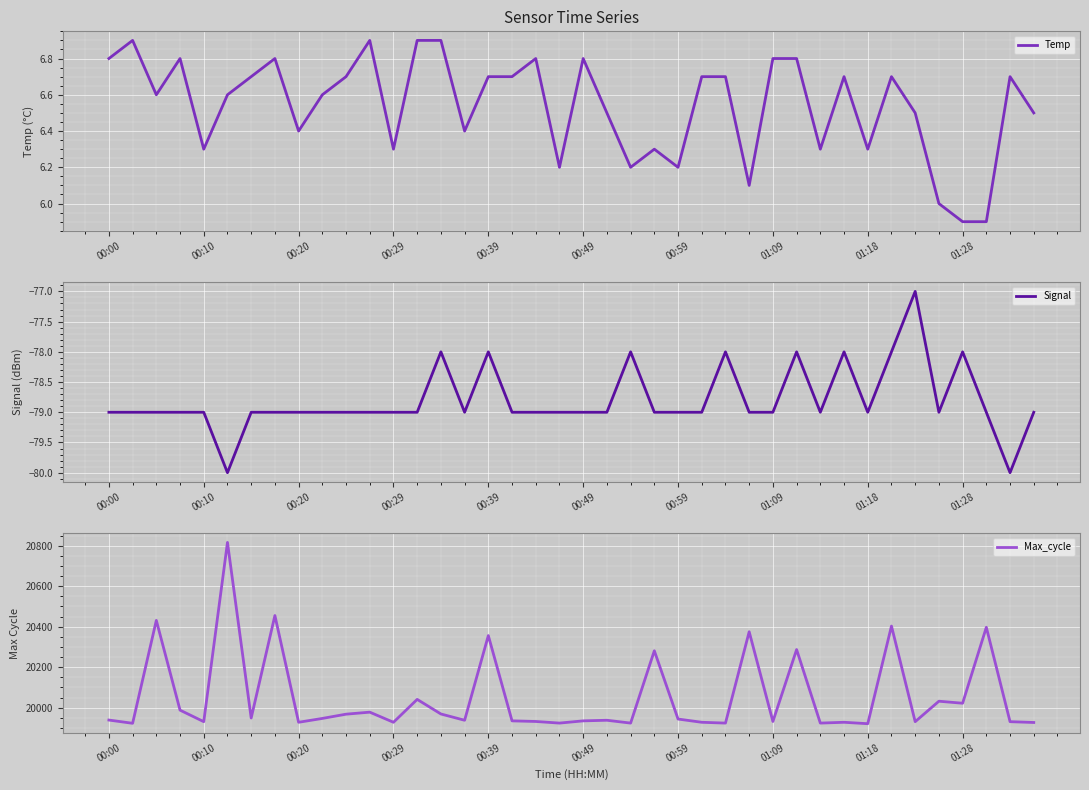

True or false: Temp and Max_cycle cross at least once.

False